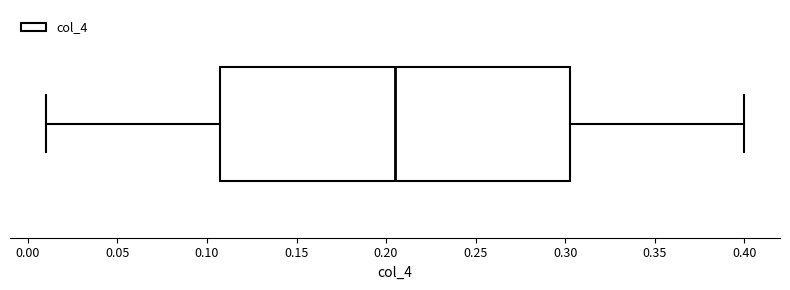

Where is the left edge of the box on the x-axis? The values are not printed on the chart, so give them approximately, as read against the axis.

0.110